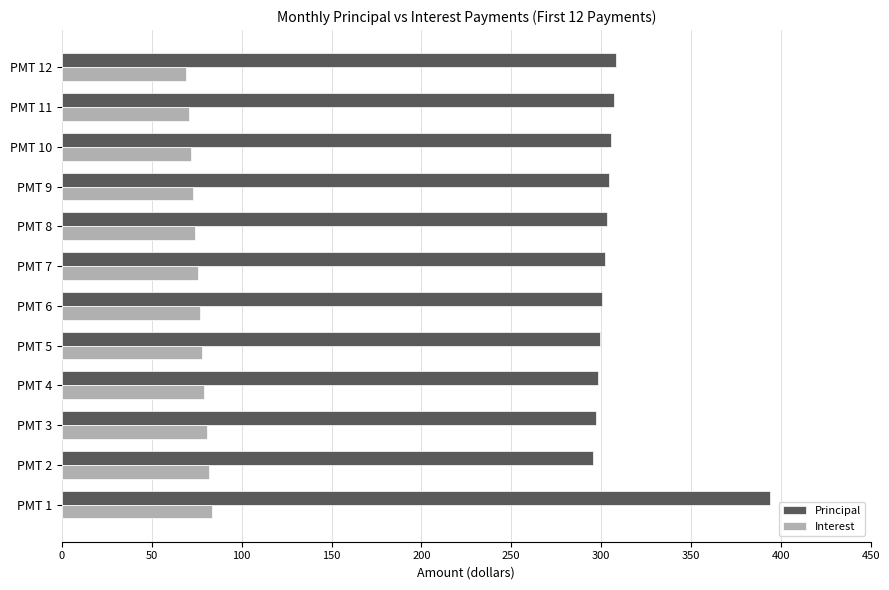

What is the average value of the Interest series?

76.1